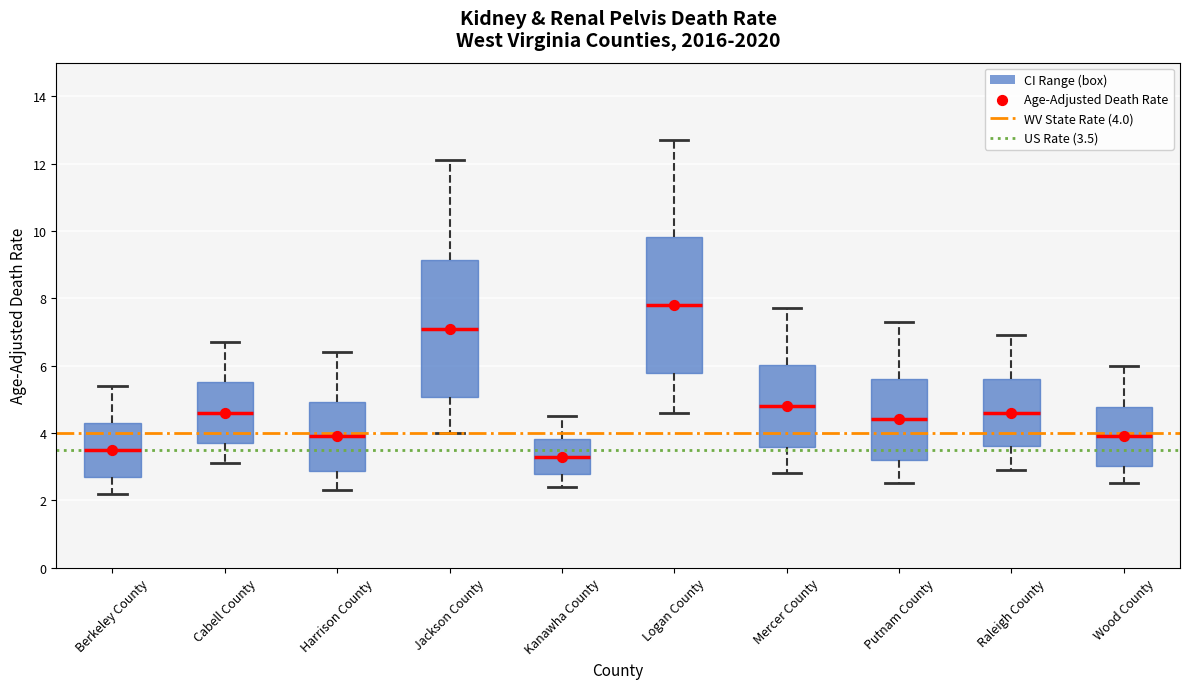

Reading left to right, read every box against the y-axis: the position of its median line, the range the box covers, and the ends of its whiskers. The values are not printed on the chart, so give them approximately, as read against the axis.

Berkeley County: median 3.6, box 2.8 to 4.4, whiskers 2.2 to 5.4
Cabell County: median 4.6, box 3.8 to 5.6, whiskers 3.2 to 6.8
Harrison County: median 4.0, box 2.8 to 5.0, whiskers 2.4 to 6.4
Jackson County: median 7.2, box 5.0 to 9.2, whiskers 4.0 to 12.2
Kanawha County: median 3.4, box 2.8 to 3.8, whiskers 2.4 to 4.6
Logan County: median 7.8, box 5.8 to 9.8, whiskers 4.6 to 12.8
Mercer County: median 4.8, box 3.6 to 6.0, whiskers 2.8 to 7.8
Putnam County: median 4.4, box 3.2 to 5.6, whiskers 2.6 to 7.4
Raleigh County: median 4.6, box 3.6 to 5.6, whiskers 3.0 to 7.0
Wood County: median 4.0, box 3.0 to 4.8, whiskers 2.6 to 6.0